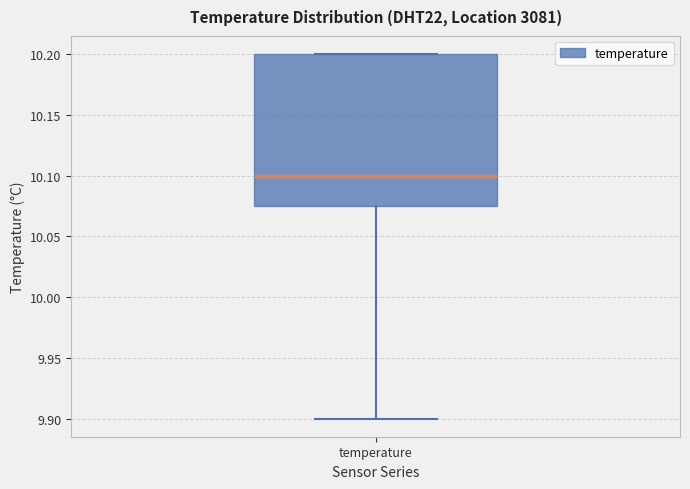

Transcribe this box plot: give where the median line is, the range the box spans, and where the two whiskers end, as read against the y-axis. The values are not printed on the chart, so give them approximately, as read against the axis.

median 10.100, box 10.075 to 10.200, whiskers 9.900 to 10.200